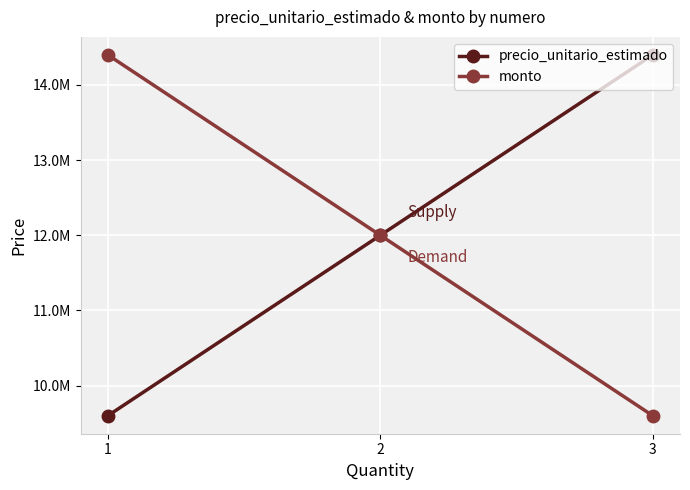

What are all the series names shown in the legend?

precio_unitario_estimado, monto